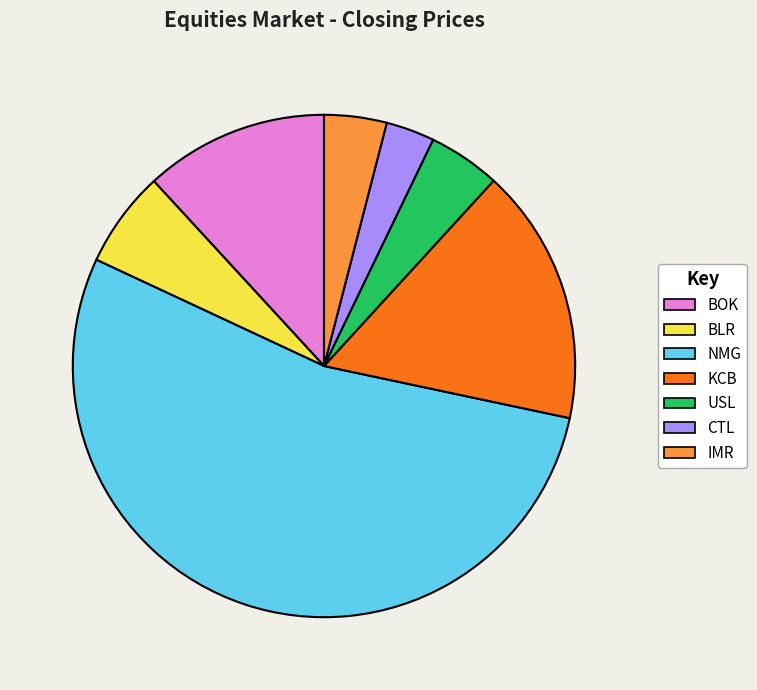

Approximately how many times larger is the value at USL compared to KCB?

0.3